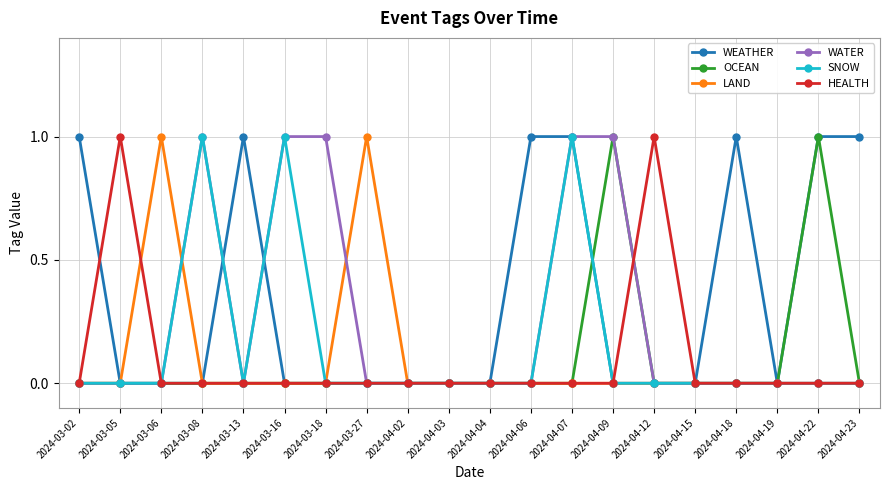

The SNOW series shows 0 at 2024-03-05. True or false?

True